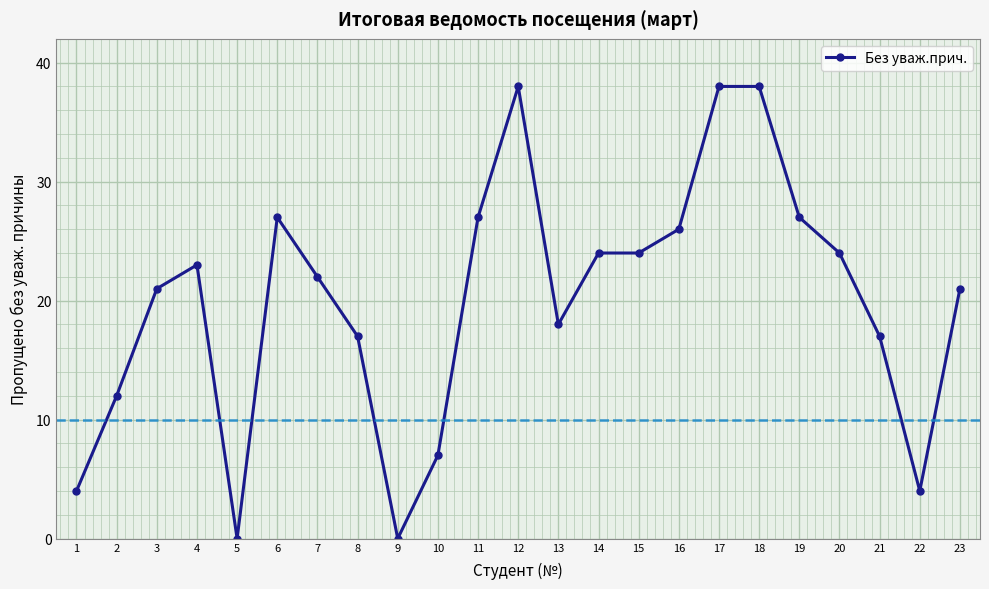

What is the sum of all values?

459